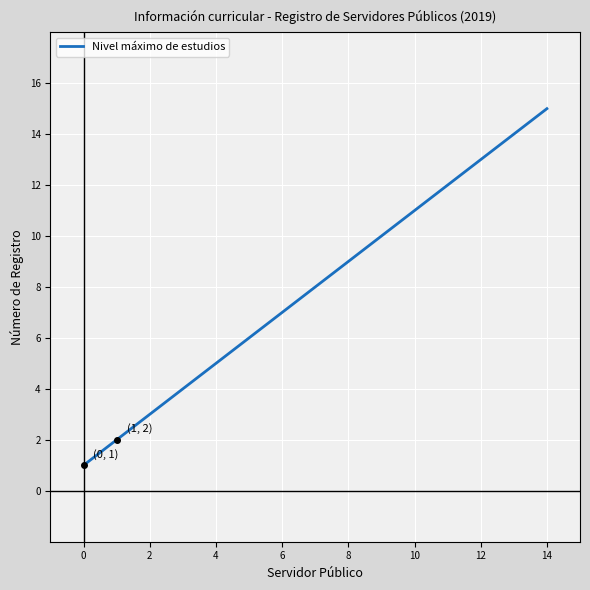

What is the difference between the maximum and minimum values?

14